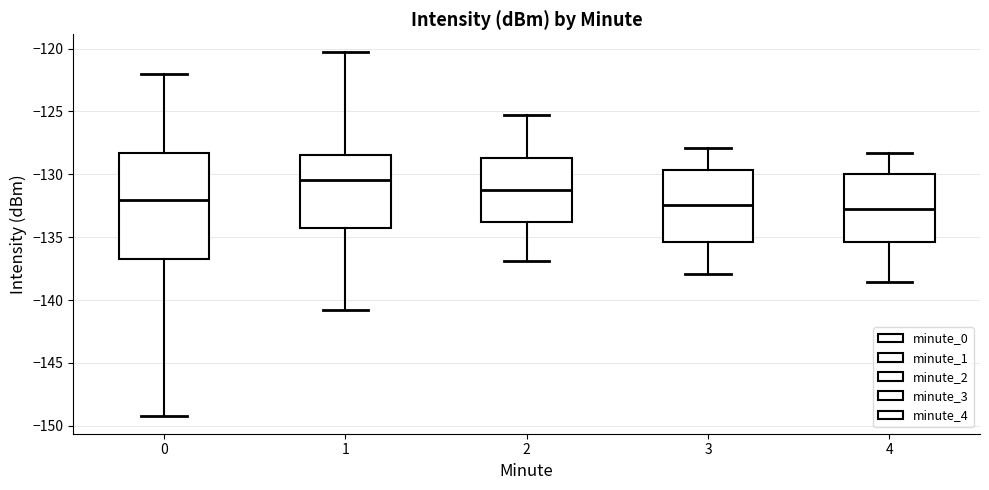

Which box is the tallest, from its lower edge to its upper edge?

0